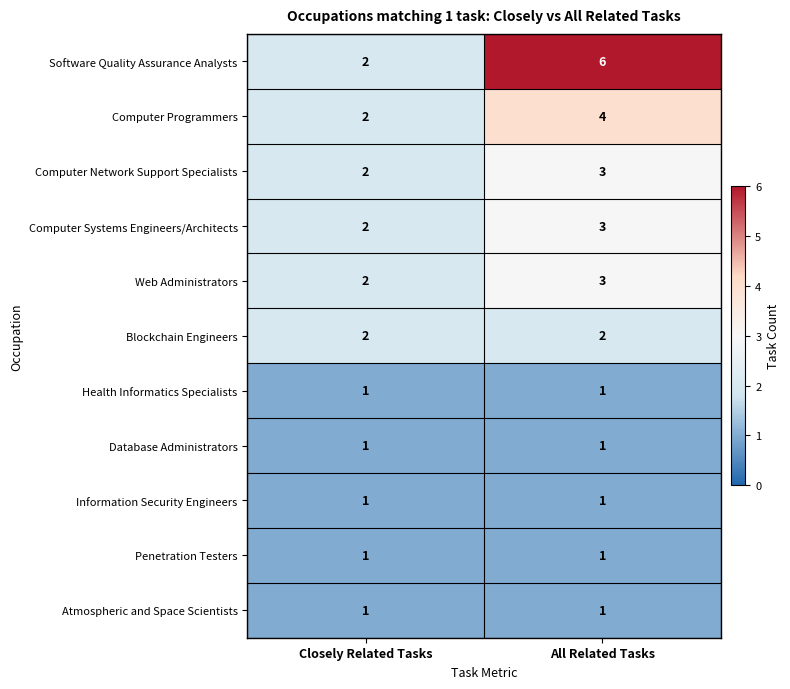

What value does the Computer Programmers series have at All Related Tasks?

4